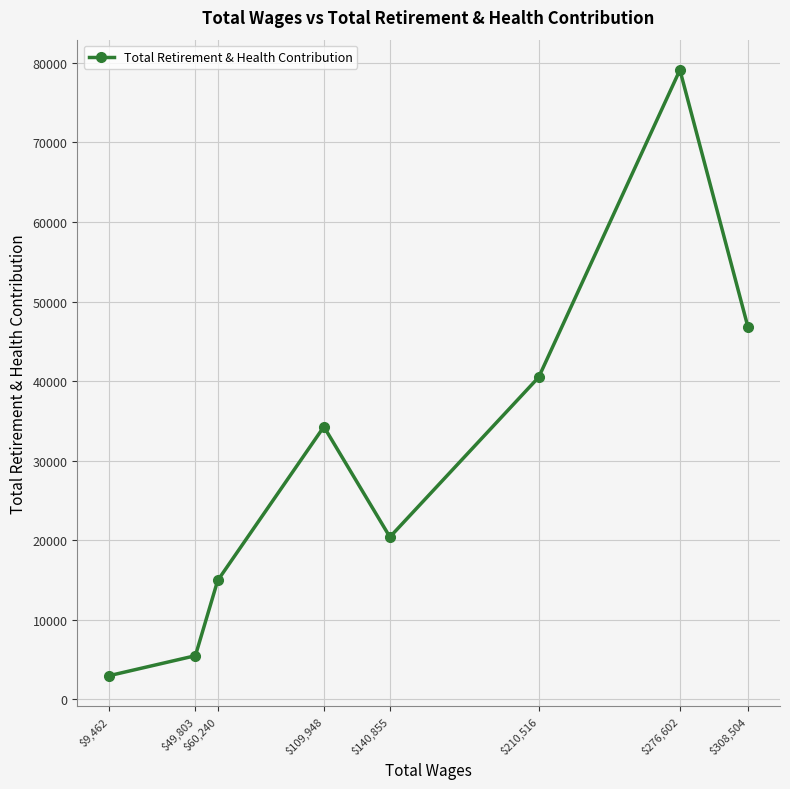

At which category does the chart reach its minimum across all series?

$9,462